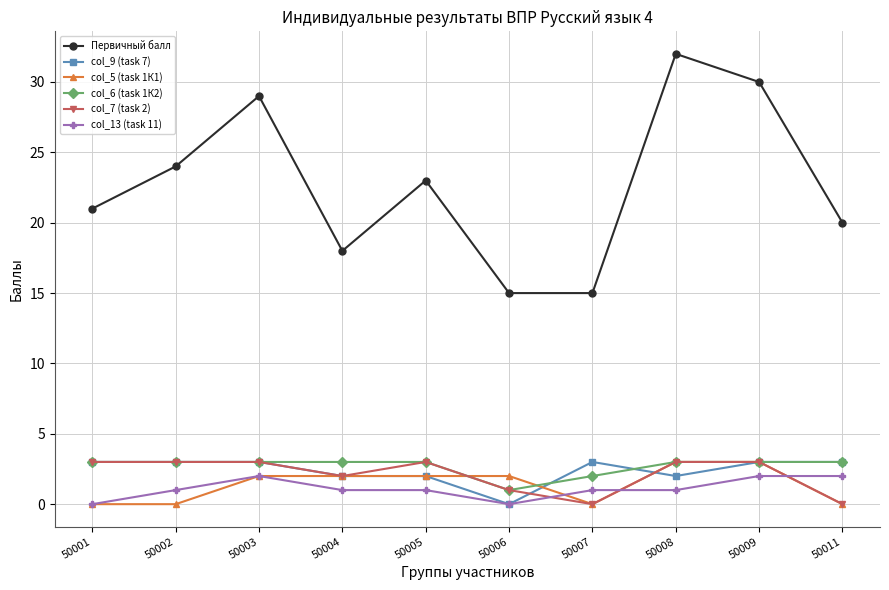

Read the Первичный балл value at 50007.

15